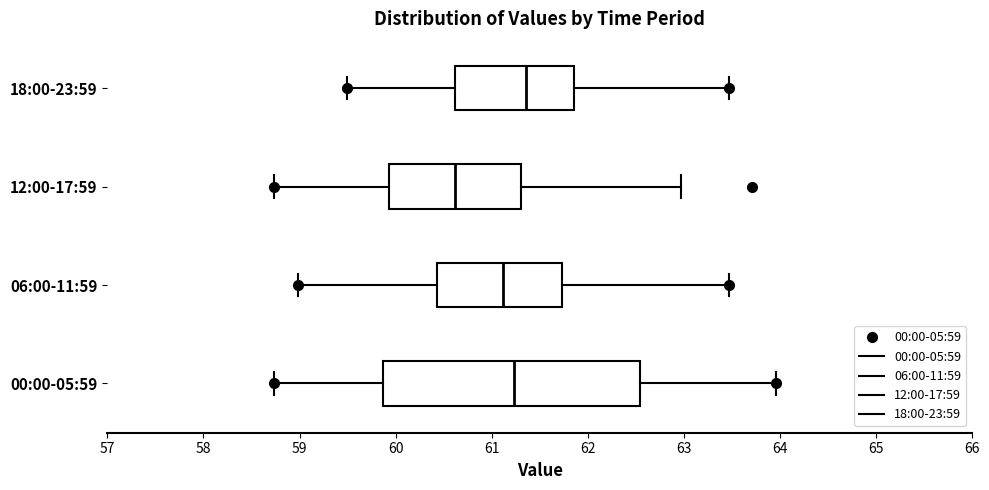

Which box's median line is the furthest to the left?

12:00-17:59